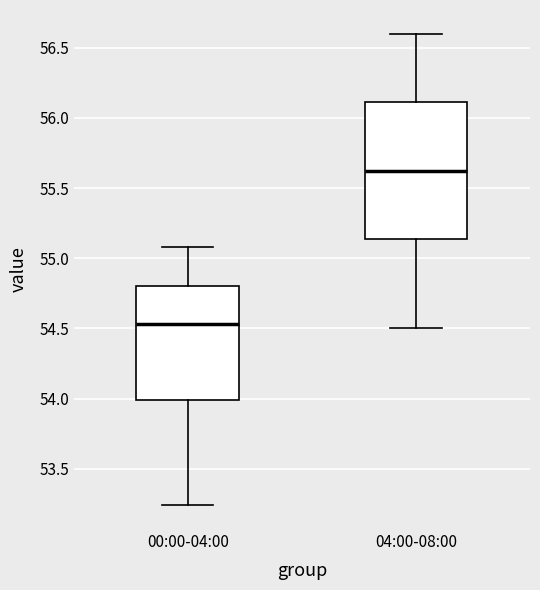

Which box has the highest median line?

04:00-08:00